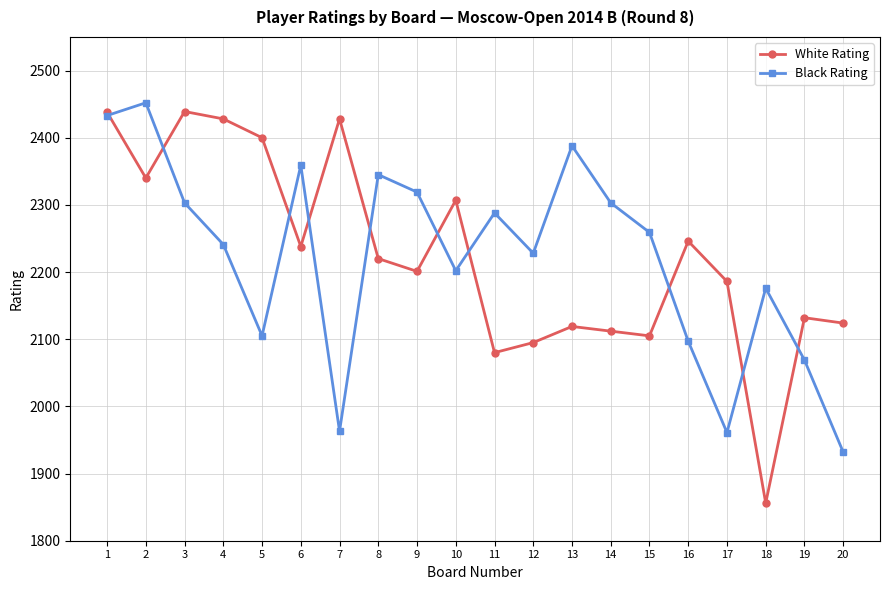

Is it true that White Rating equals 3261 at 3?

False